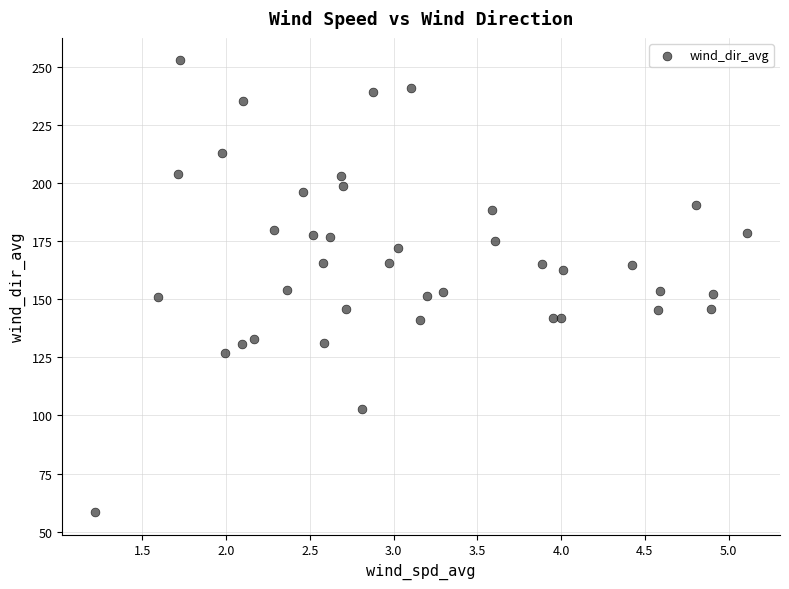

What is the range of Y values (max minus min)?

194.5